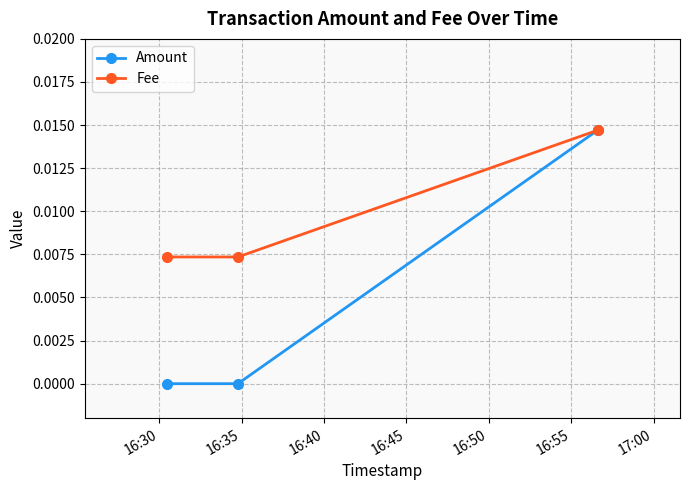

What are all the series names shown in the legend?

Amount, Fee